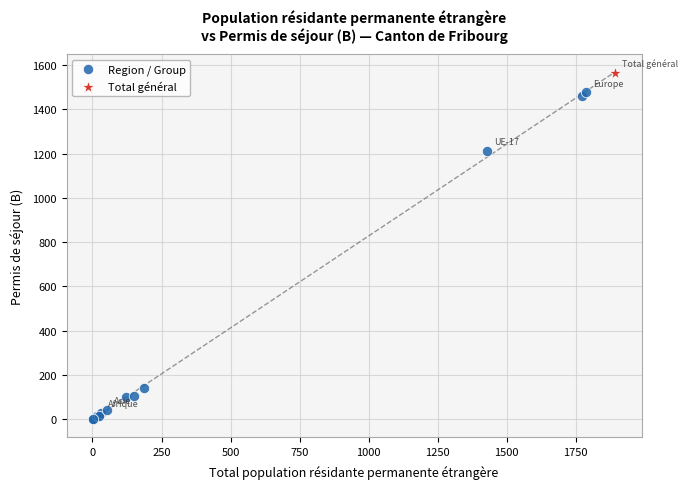

What are all the series names shown in the legend?

Region / Group, Total général